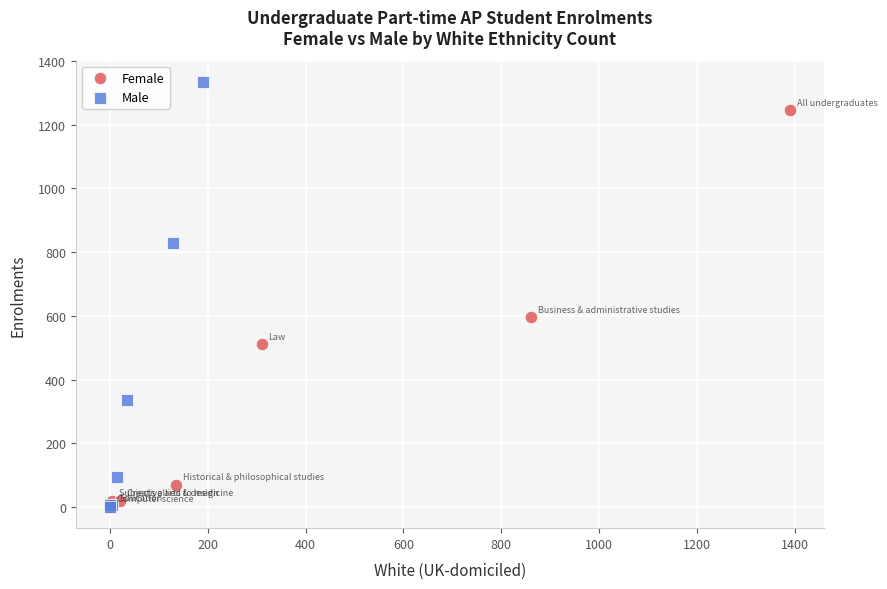

Which series has the largest Y range (max minus min)?

Male